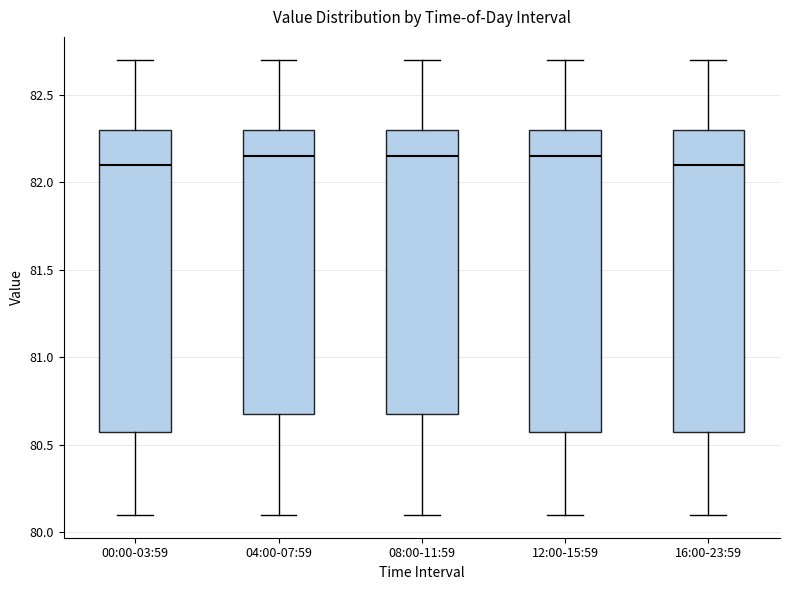

Reading left to right, read every box against the y-axis: the position of its median line, the range the box covers, and the ends of its whiskers. The values are not printed on the chart, so give them approximately, as read against the axis.

00:00-03:59: median 82.10, box 80.60 to 82.30, whiskers 80.10 to 82.70
04:00-07:59: median 82.15, box 80.70 to 82.30, whiskers 80.10 to 82.70
08:00-11:59: median 82.15, box 80.70 to 82.30, whiskers 80.10 to 82.70
12:00-15:59: median 82.15, box 80.60 to 82.30, whiskers 80.10 to 82.70
16:00-23:59: median 82.10, box 80.60 to 82.30, whiskers 80.10 to 82.70